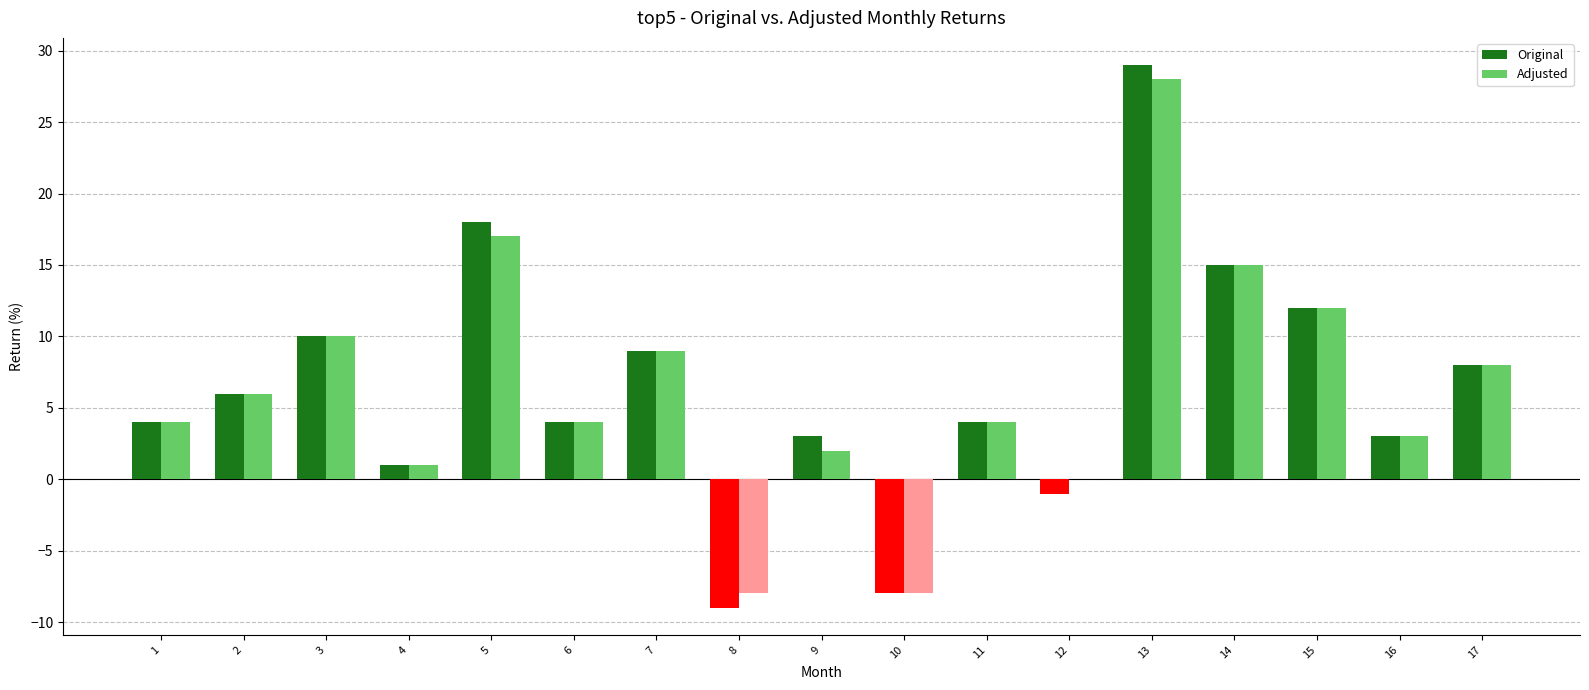

At which category is the sum across all series the highest?

13